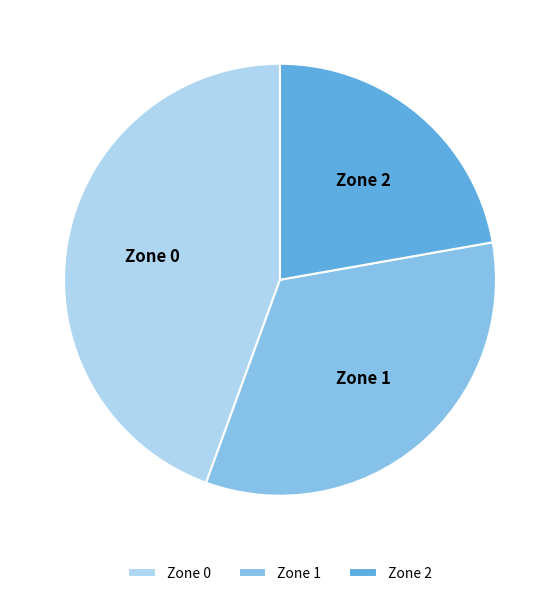

The Zone 1 slice represents 45% of the pie. True or false?

False